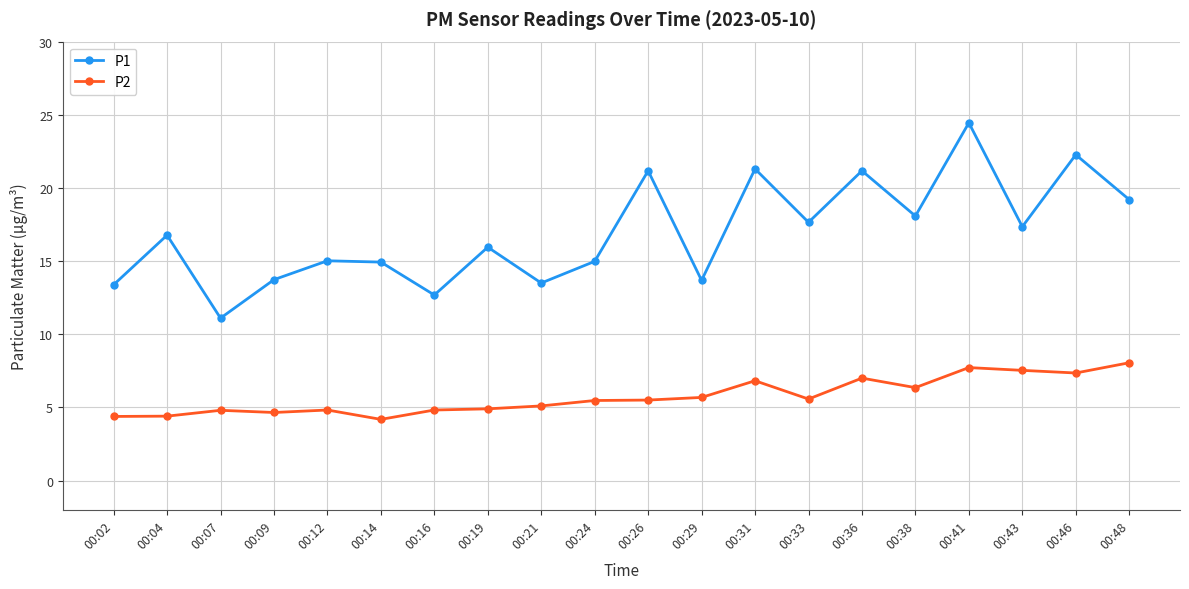

Count the number of data series in this chart.

2